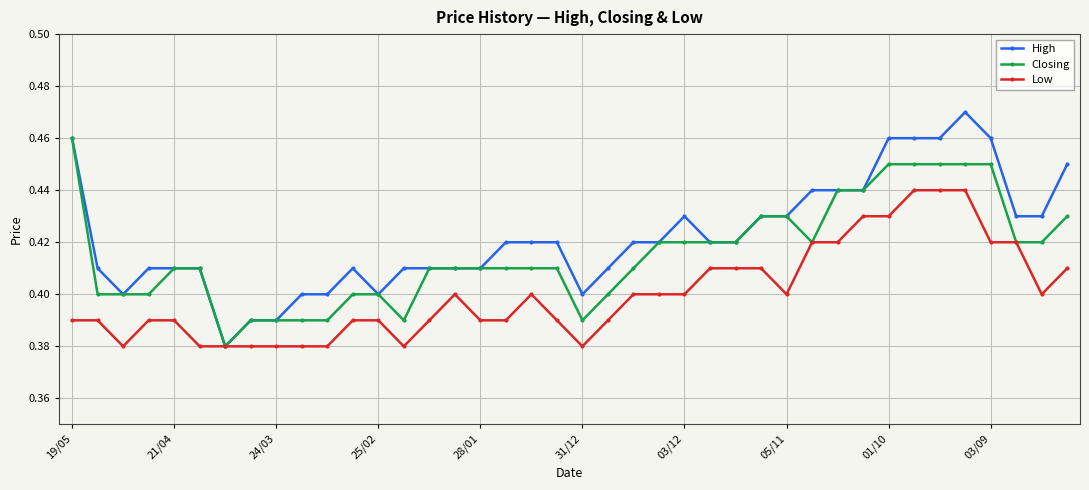

How many Closing values are between 0 and 1?

40